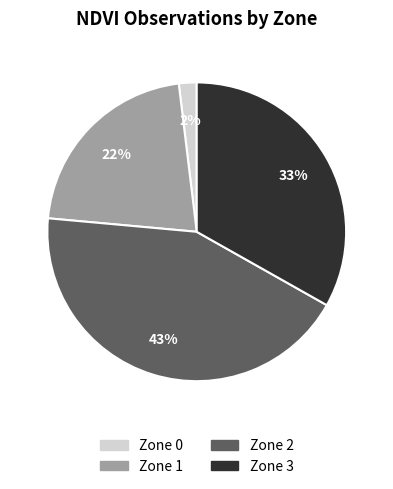

Is it true that Zone 1 is 36% of the pie?

False